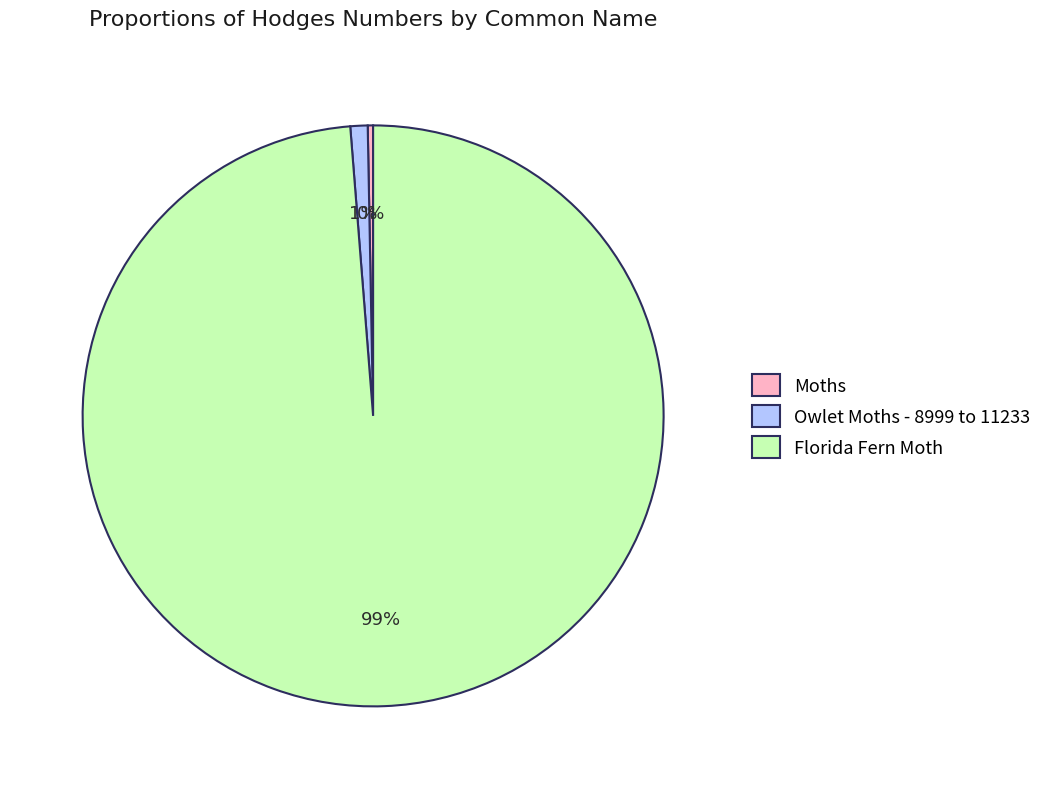

What is the largest slice in the pie chart?

Florida Fern Moth